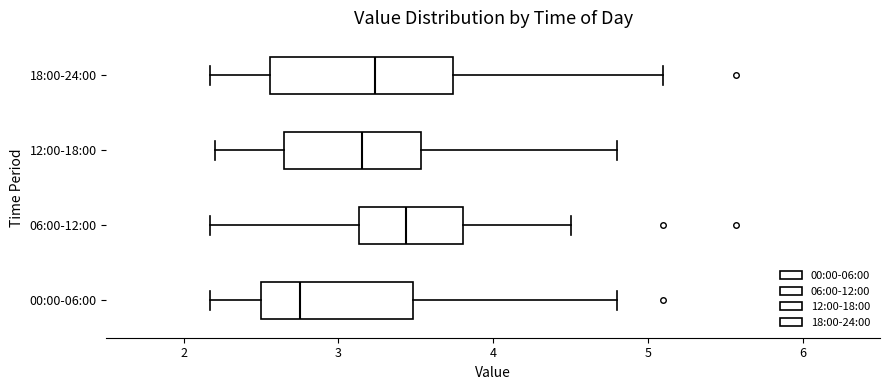

Where is the left edge of the box for 06:00-12:00 on the x-axis? The values are not printed on the chart, so give them approximately, as read against the axis.

3.1